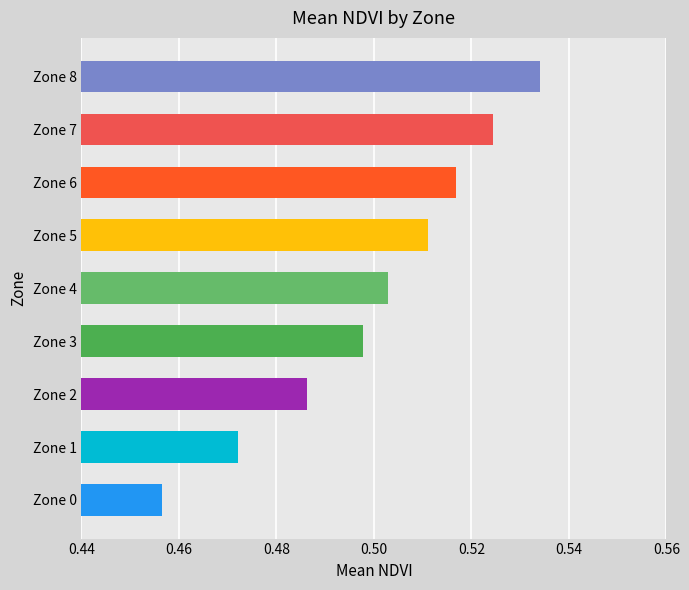

What is the sum of the values at Zone 0 and Zone 4?

1.0